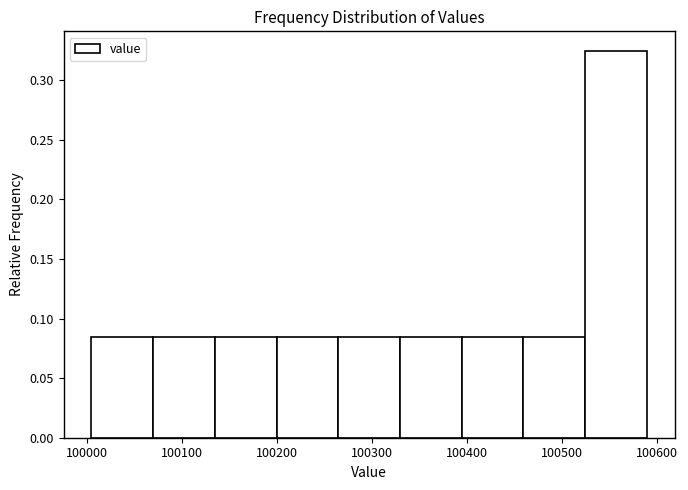

What is the height of the bar covering 100330 to 100390 on the x-axis? Neither the bar edges nor the heights are printed on the chart, so give them approximately, as read against the axes.

0.085